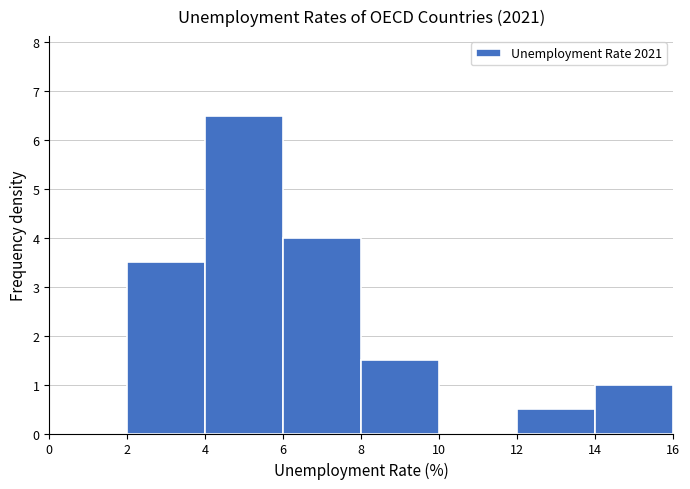

How tall is the bar that spans 8 to 10 on the x-axis? The values are not printed on the chart, so give them approximately, as read against the axis.

1.5